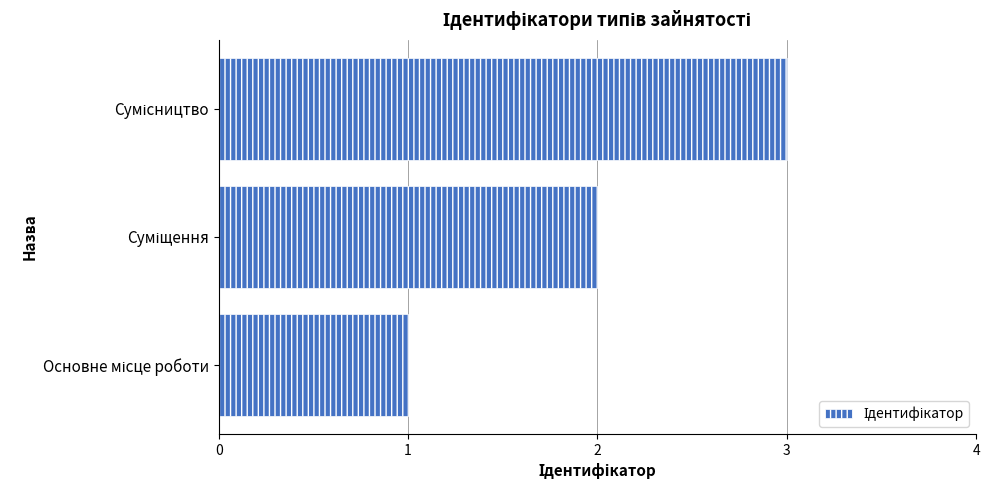

What is the sum of all values?

6